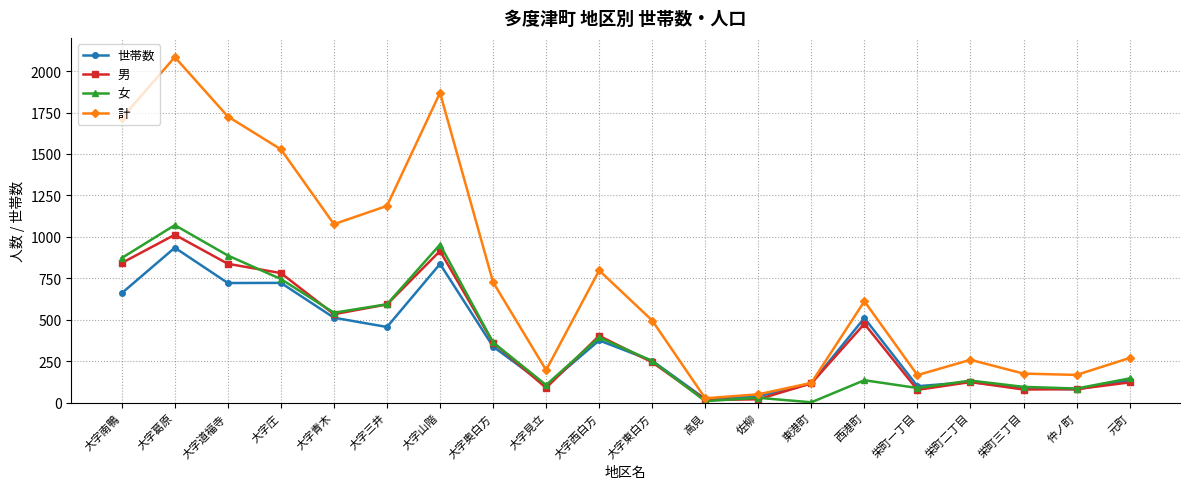

Is the value of 男 at 大字山階 greater than the value of 計 at 大字奥白方?

Yes